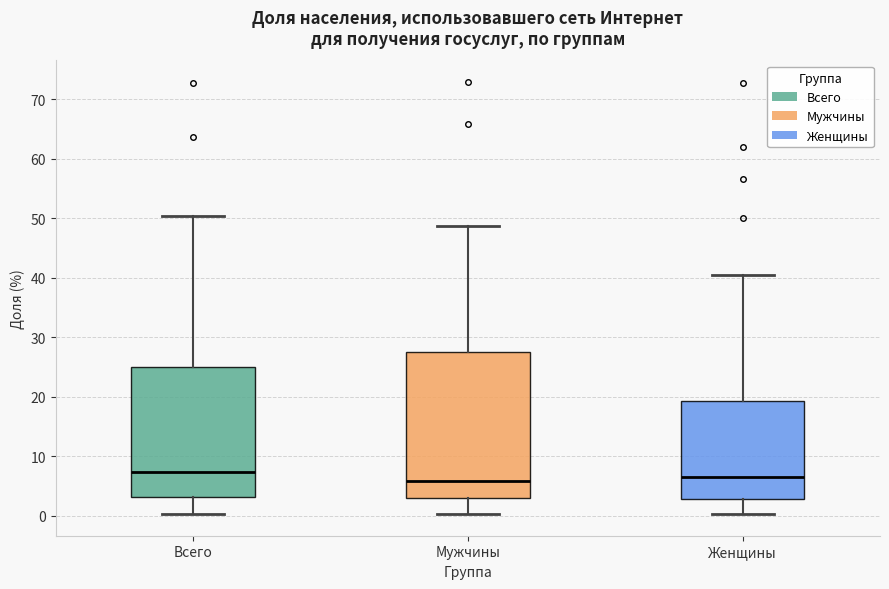

Reading left to right, transcribe this box plot: for each box, give where its median line is, the range the box spans, and where its two whiskers end, as read against the y-axis. The values are not printed on the chart, so give them approximately, as read against the axis.

Всего: median 7, box 3 to 25, whiskers 0 to 50
Мужчины: median 6, box 3 to 28, whiskers 0 to 49
Женщины: median 7, box 3 to 19, whiskers 0 to 41